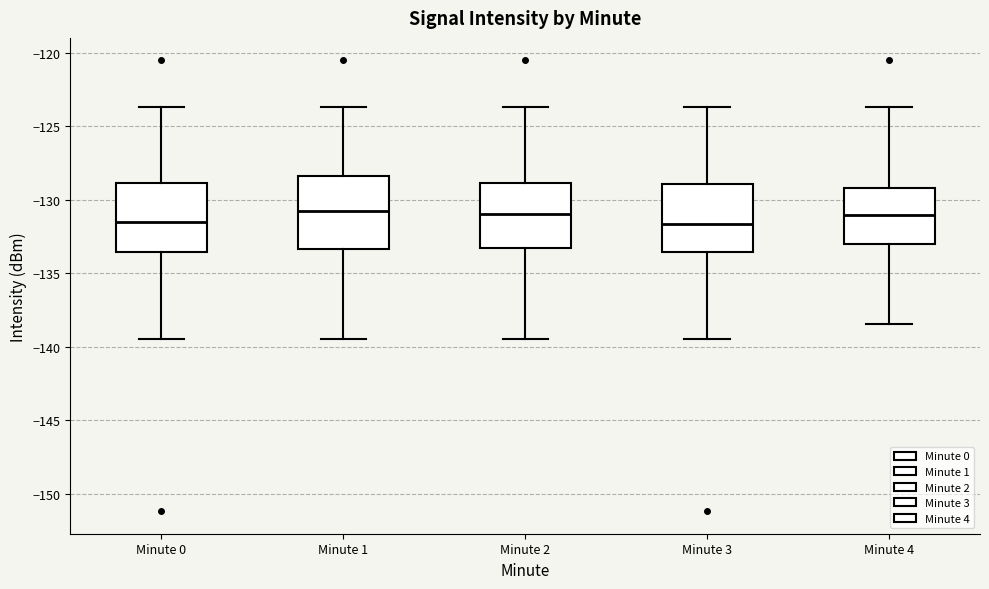

Where does the median line of the box for Minute 0 sit on the y-axis? The values are not printed on the chart, so give them approximately, as read against the axis.

-131.5